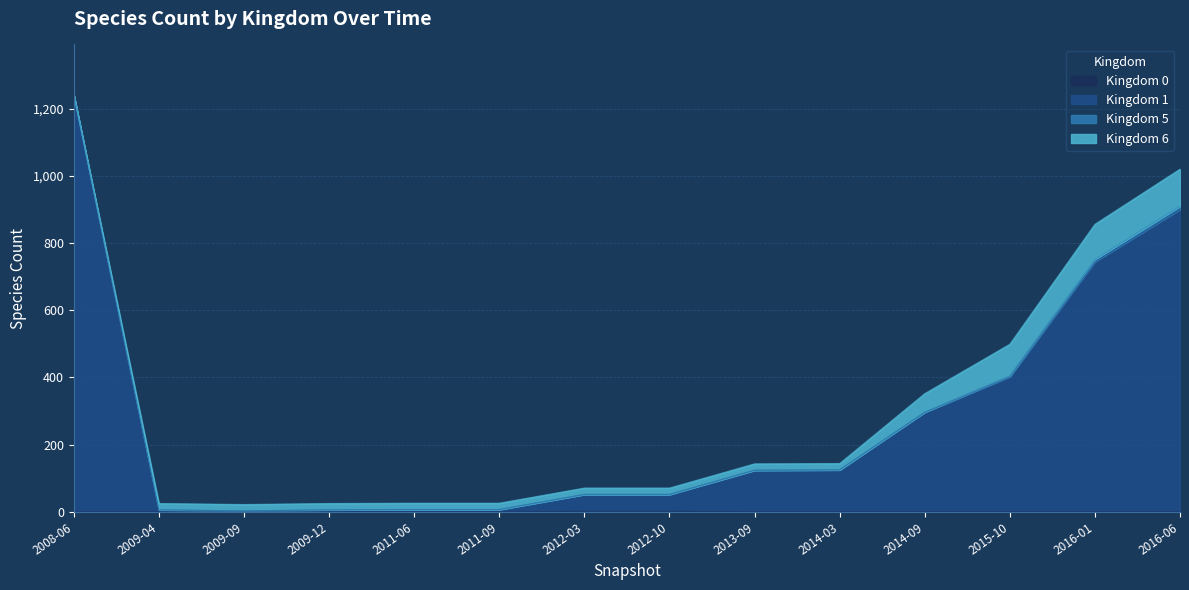

What is the total value across all series at 2009-12?

25